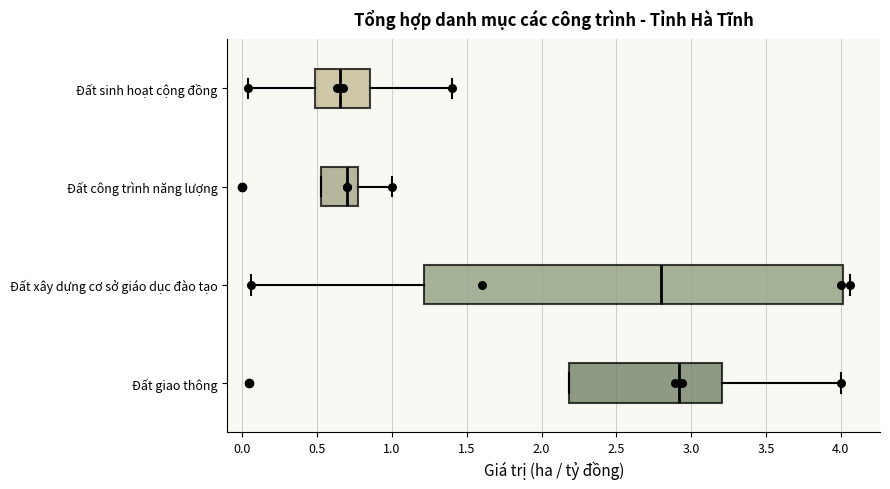

Reading bottom to top, read every box against the x-axis: the position of its median line, the range the box covers, and the ends of its whiskers. The values are not printed on the chart, so give them approximately, as read against the axis.

Đất giao thông: median 2.90, box 2.20 to 3.20, whiskers 2.20 to 4.00
Đất xây dựng cơ sở giáo dục đào tạo: median 2.80, box 1.20 to 4.00, whiskers 0.05 to 4.05
Đất công trình năng lượng: median 0.70, box 0.55 to 0.80, whiskers 0.55 to 1.00
Đất sinh hoạt cộng đồng: median 0.65, box 0.50 to 0.85, whiskers 0.05 to 1.40